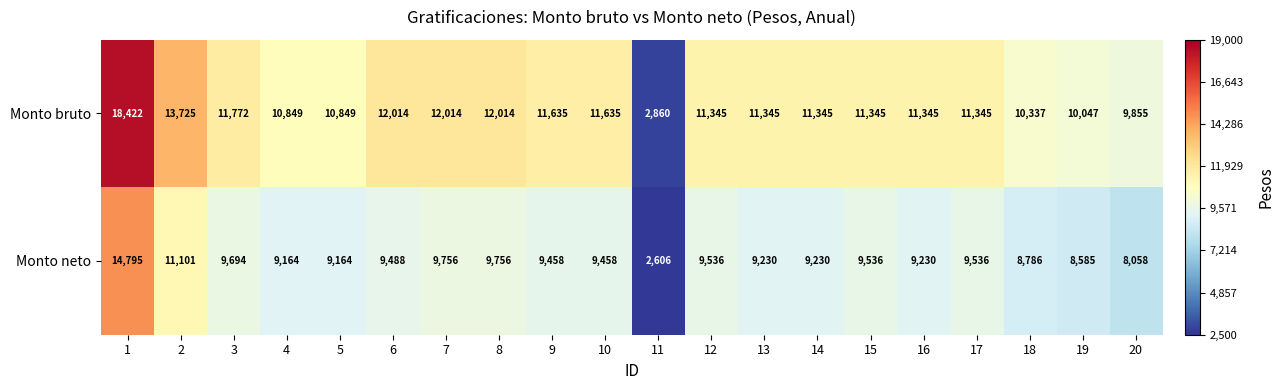

Rank the series by their maximum value, from highest to lowest.

Monto bruto, Monto neto